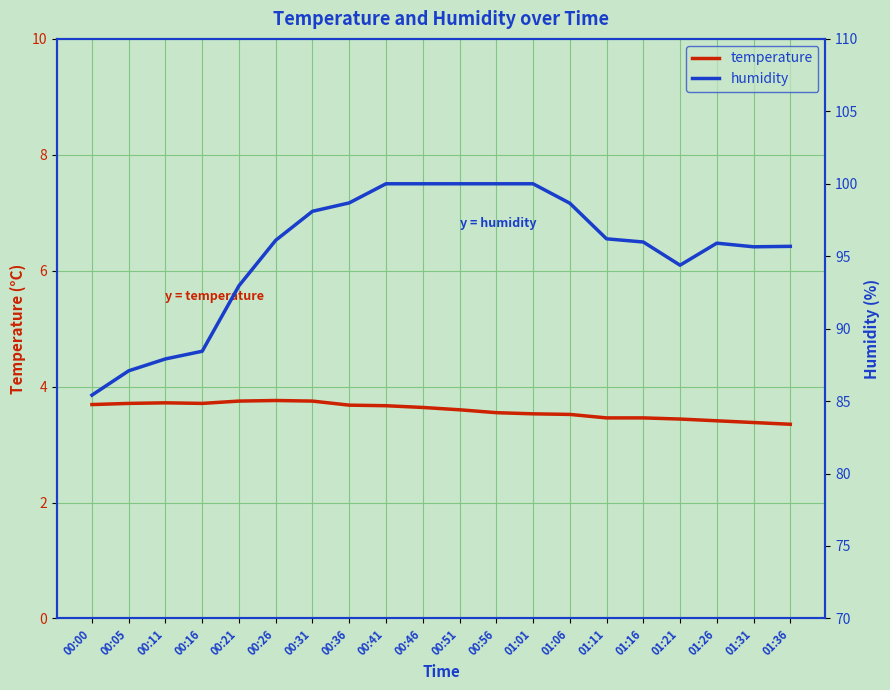

Which series has the widest spread of values?

humidity